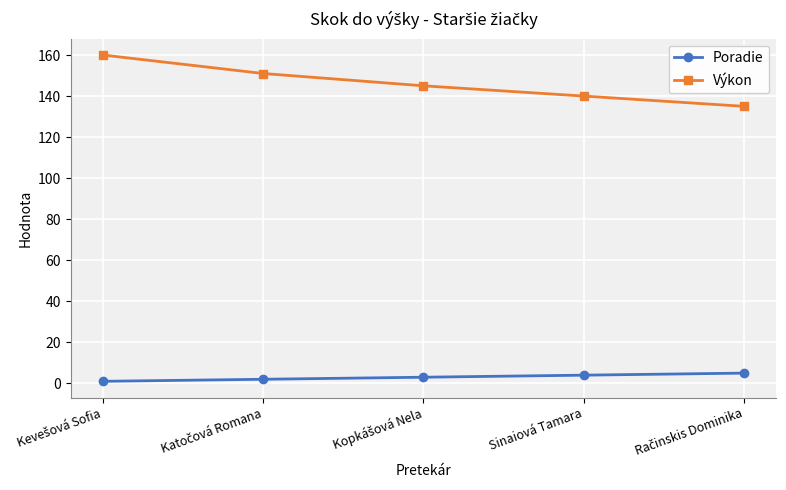

What is the sum of all Poradie values?

15